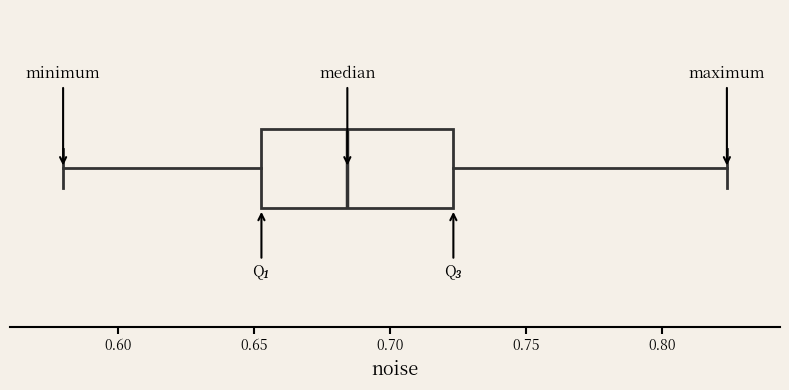

Where does the right whisker of the box end on the x-axis? The values are not printed on the chart, so give them approximately, as read against the axis.

0.825